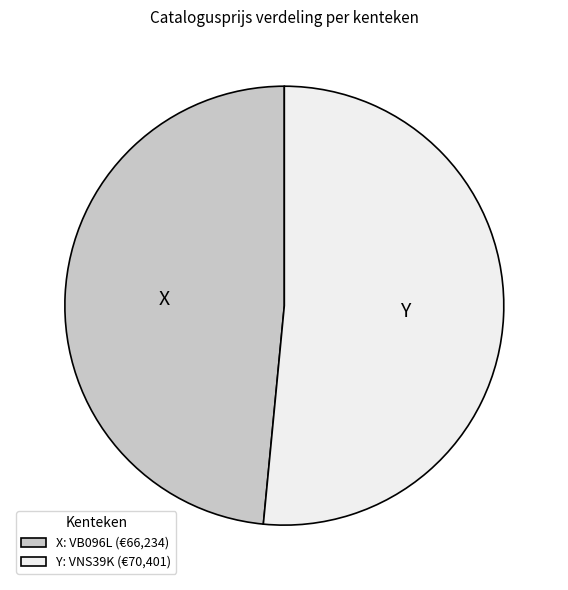

Rank the categories by value from highest to lowest.

Y: VNS39K (€70,401), X: VB096L (€66,234)